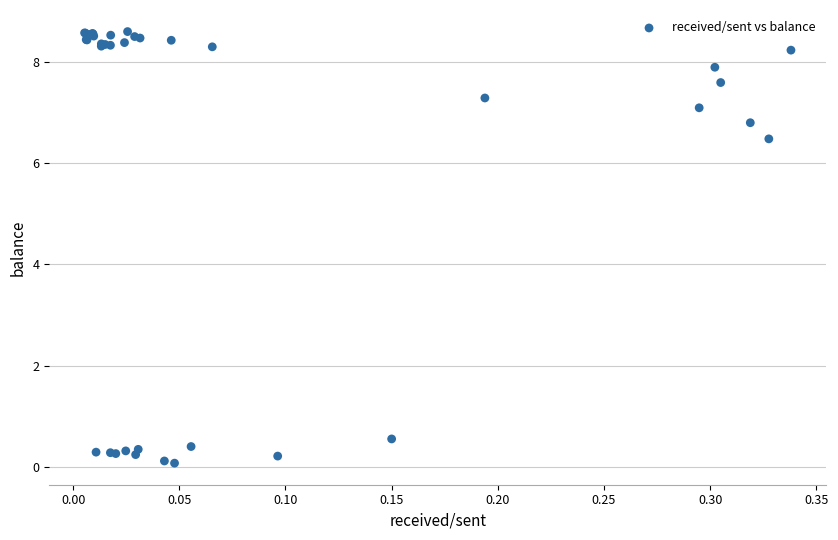

What Y value in the scatter plot is closest to 4?

6.5